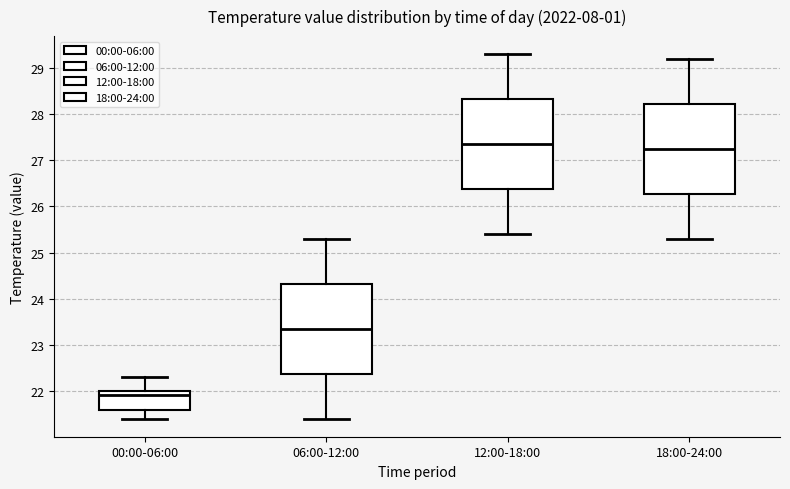

Which box's median line is the lowest?

00:00-06:00